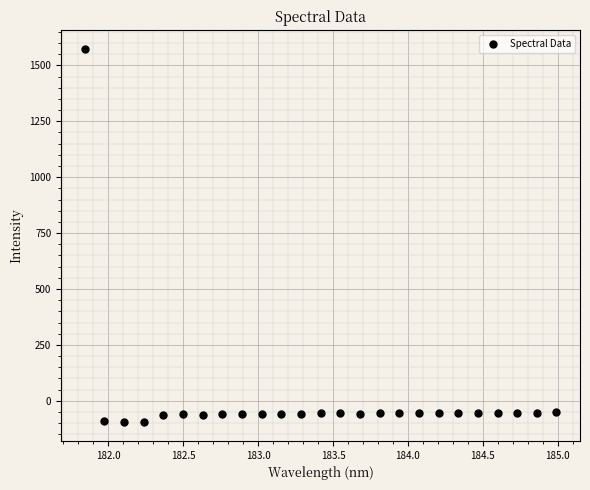

What is the range of X values (max minus min)?

3.1